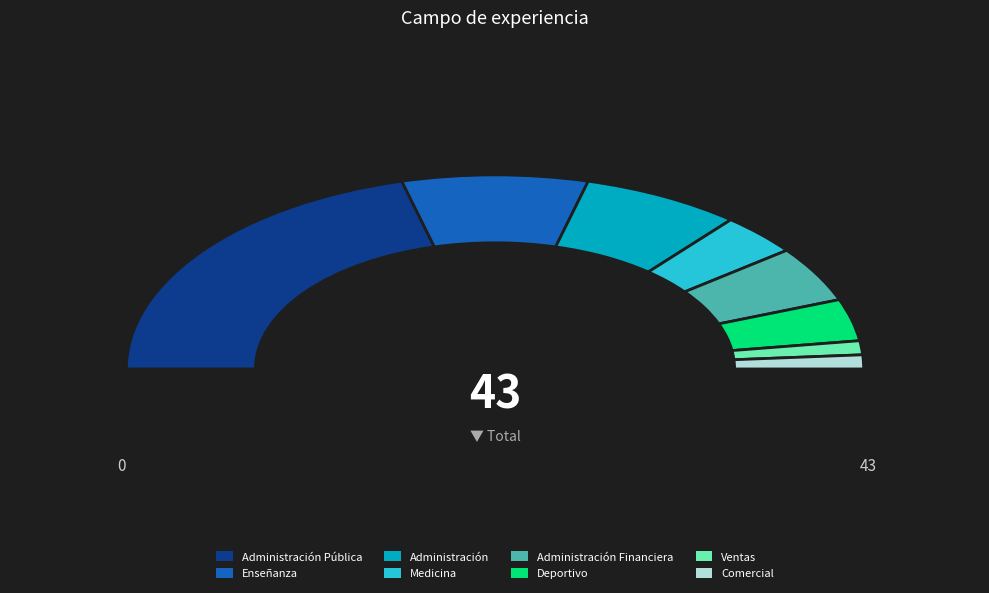

Between Medicina and Administración Pública, which is larger?

Administración Pública